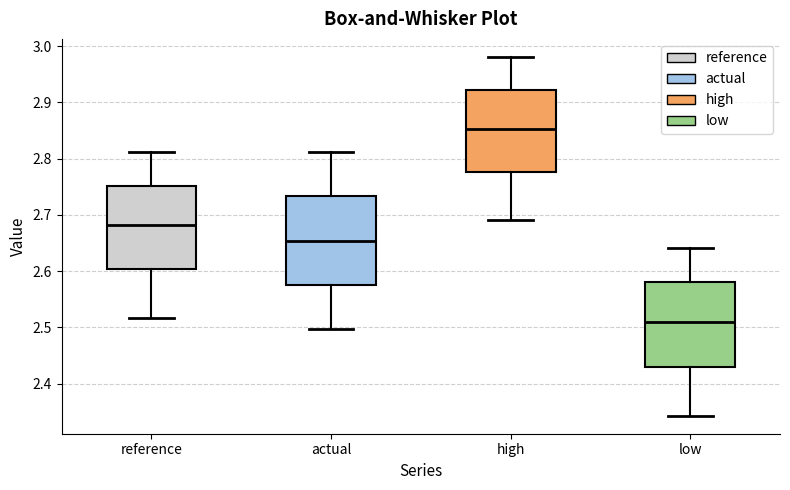

Which box's median line is the highest?

high